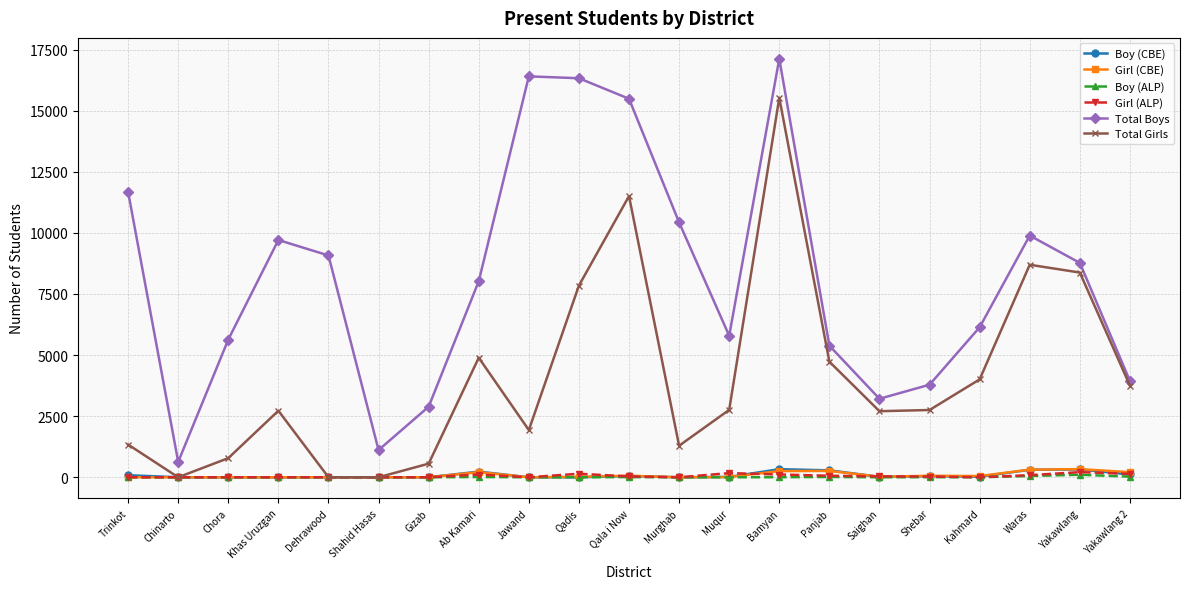

True or false: Total Boys has a value of 8370 at Chora.

False